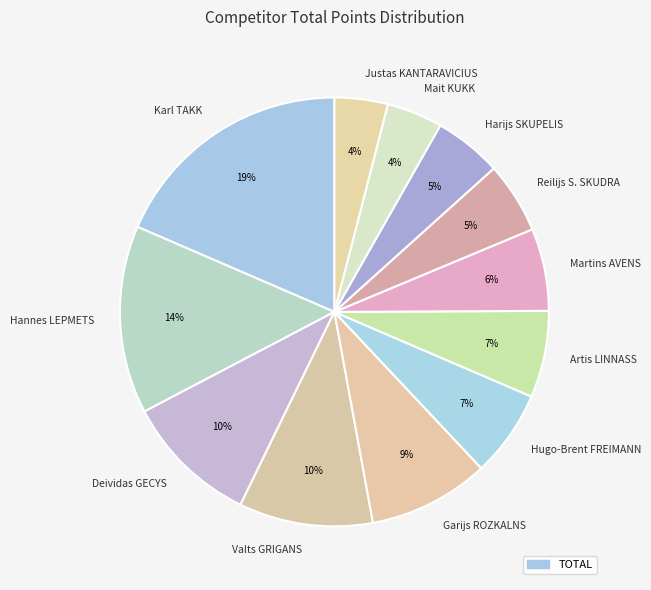

The Garijs ROZKALNS slice represents 17% of the pie. True or false?

False